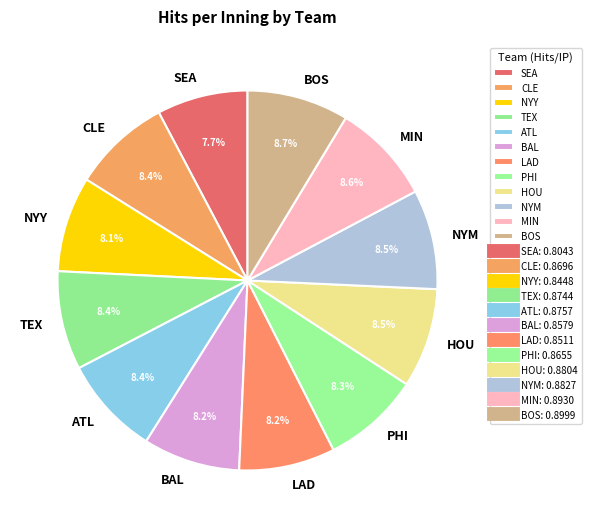

Is there any slice that represents more than half of the pie?

No